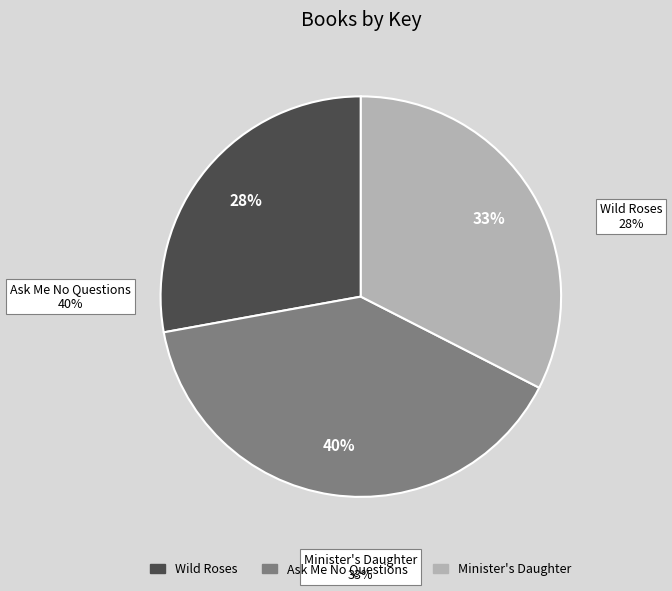

How many slices are in this pie chart?

3